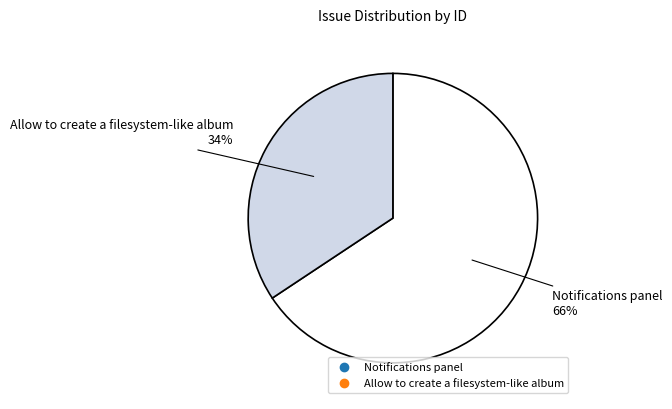

How many segments does this pie chart have?

2